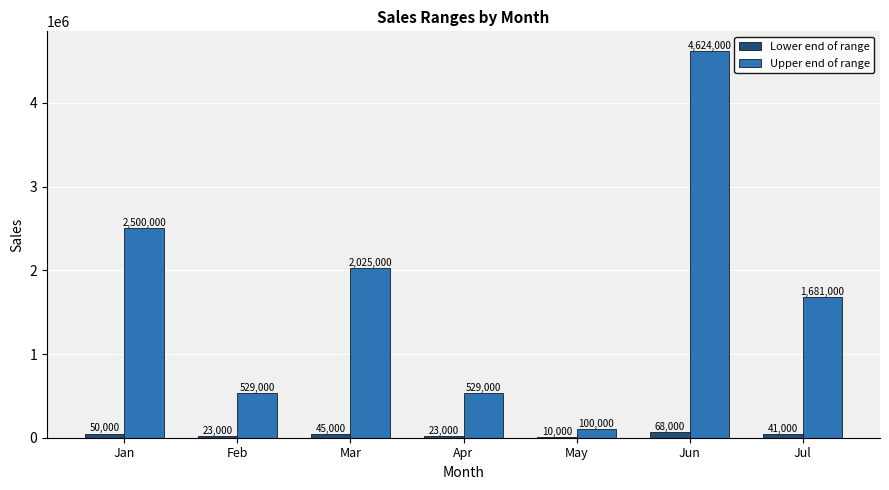

Count the number of data series in this chart.

2